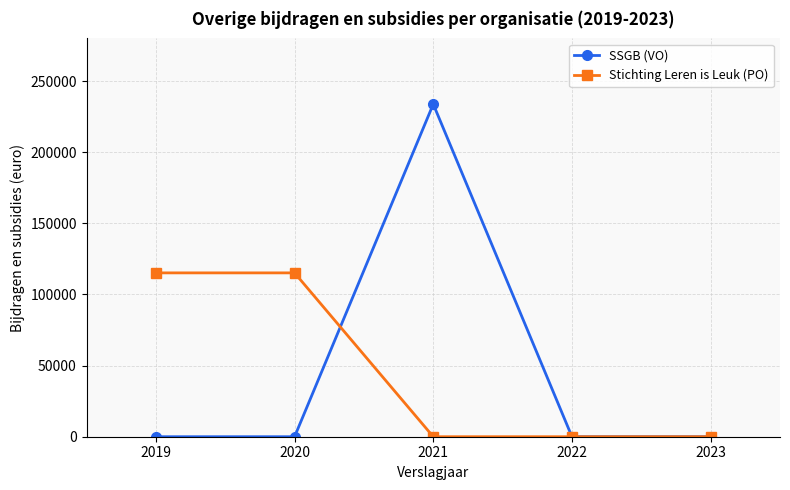

Between 2019 and 2022, which series saw the biggest shift?

Stichting Leren is Leuk (PO)